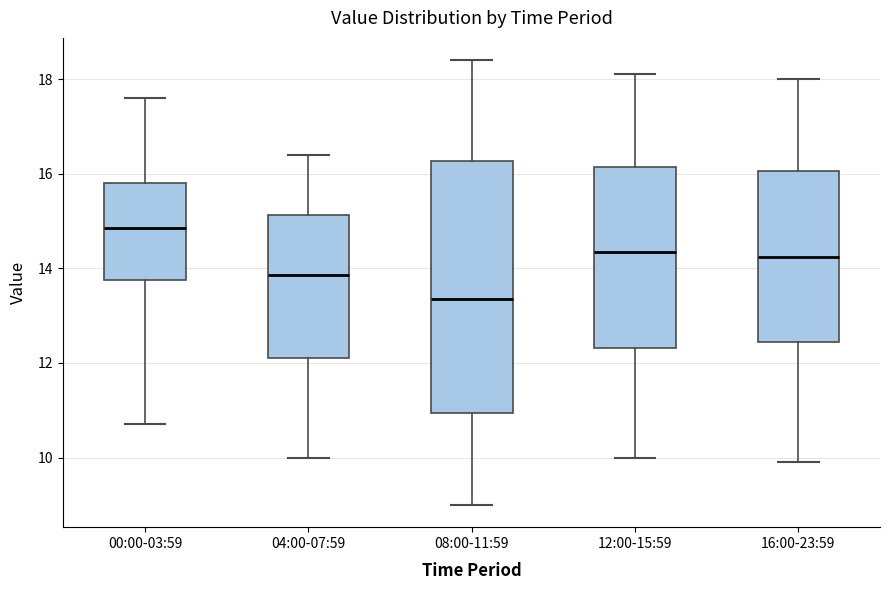

Which box has the highest median line?

00:00-03:59